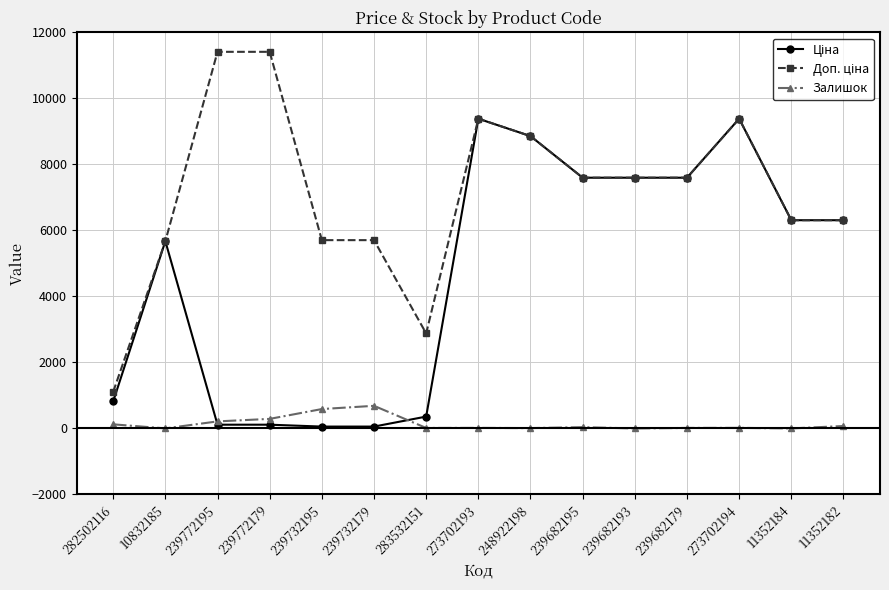

True or false: Залишок has more than 0 interior local peaks.

True